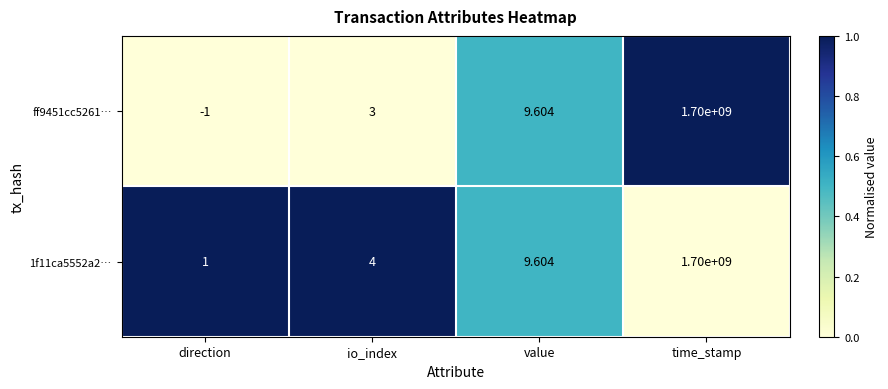

Which category has the lowest value across all series?

direction